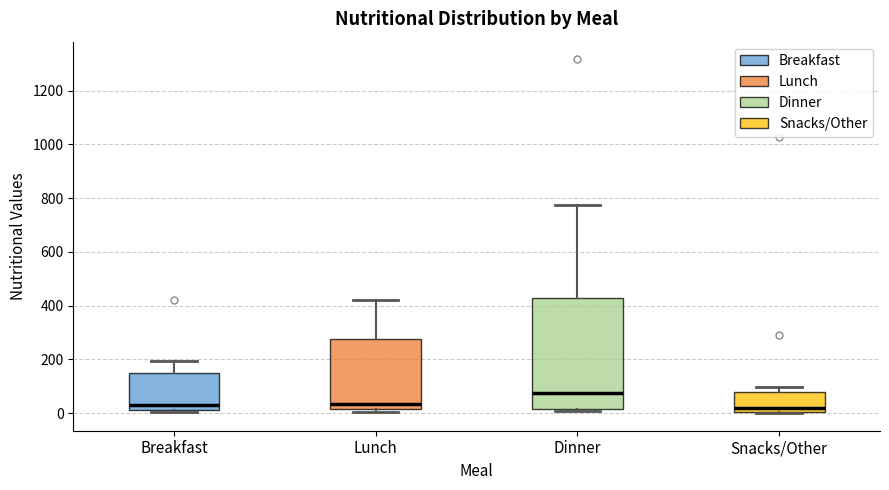

Reading left to right, transcribe this box plot: for each box, give where its median line is, the range the box spans, and where its two whiskers end, as read against the y-axis. The values are not printed on the chart, so give them approximately, as read against the axis.

Breakfast: median 20 (just above the box's lower edge), box 20 to 160, whiskers 0 to 200
Lunch: median 40, box 20 to 280, whiskers 0 to 420
Dinner: median 80, box 20 to 420, whiskers 0 to 780
Snacks/Other: median 20, box 0 to 80, whiskers 0 to 100